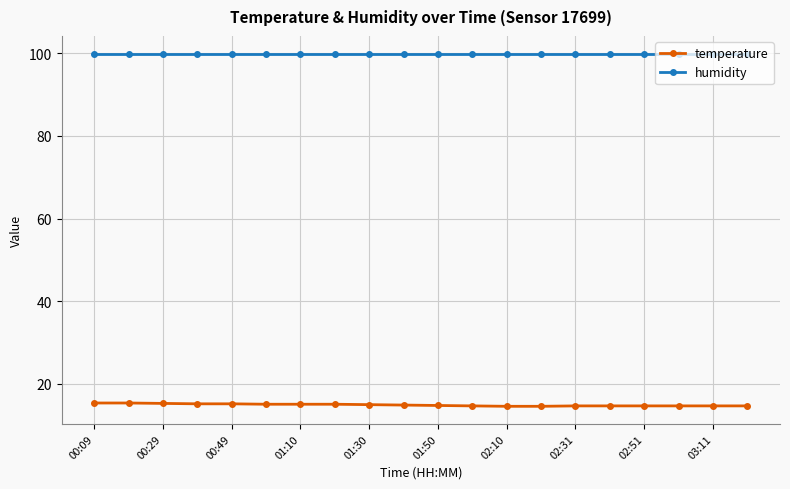

What is the value of the humidity point at the 3rd from the left?

99.9